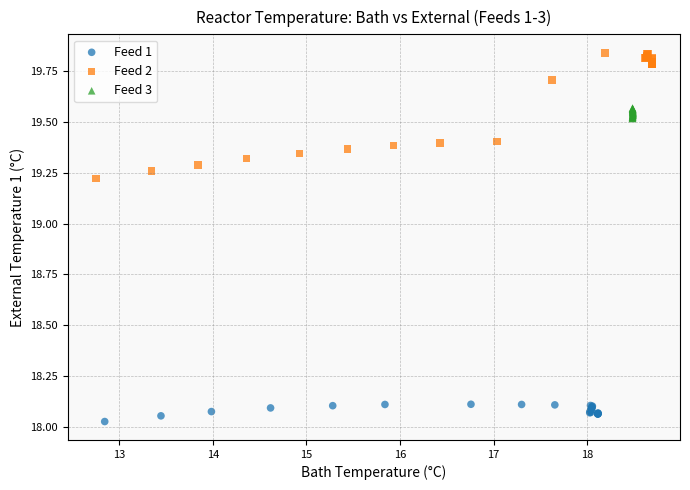

Which series contains the lowest Y value?

Feed 1